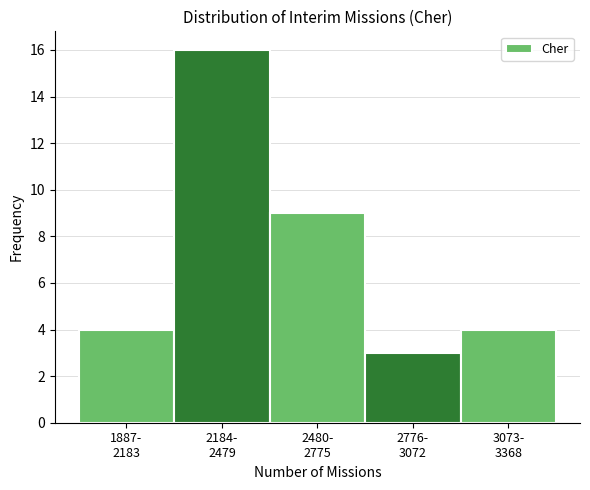

Reading left to right, extract all data points from this chart.

4	16	9	3	4